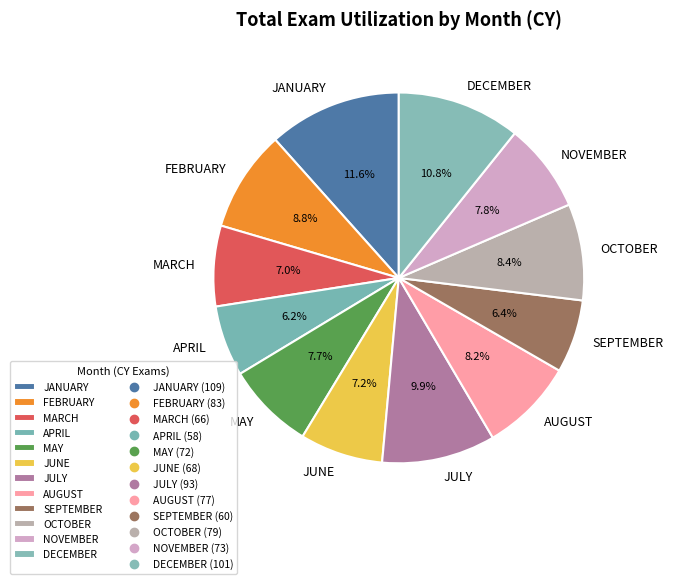

What percentage is the JULY slice, to the nearest percent?

10%